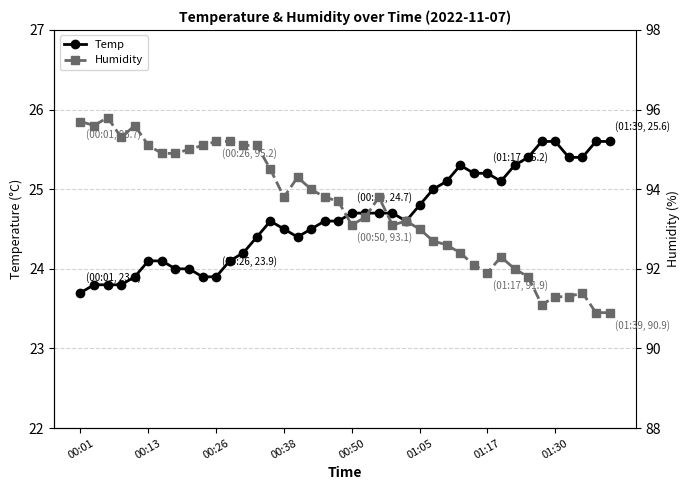

What is the sum of all Humidity values?

3741.9